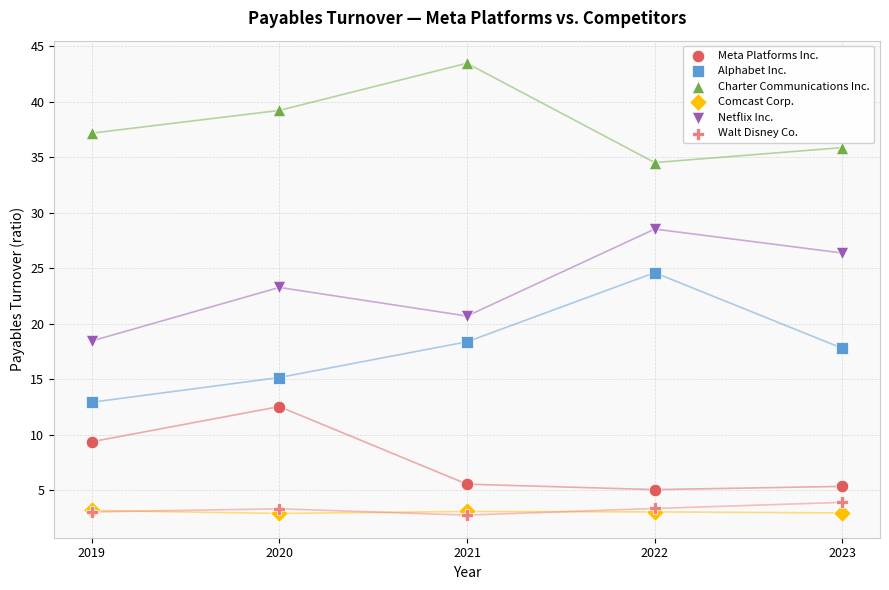

What are all the series names shown in the legend?

Meta Platforms Inc., Alphabet Inc., Charter Communications Inc., Comcast Corp., Netflix Inc., Walt Disney Co.